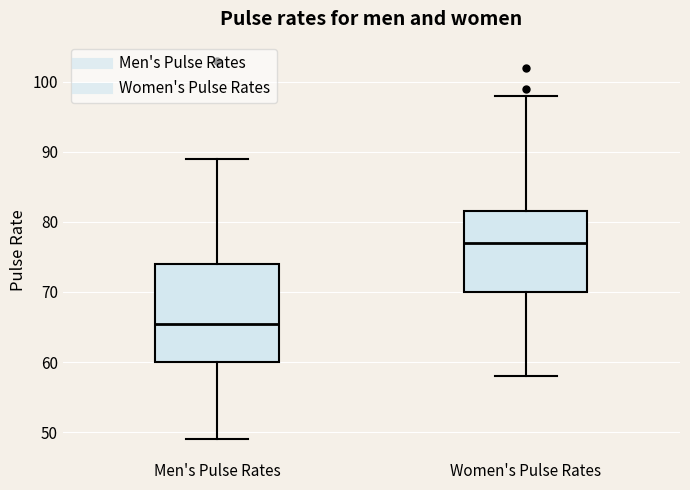

Where does the upper whisker of the box for Men's Pulse Rates end on the y-axis? The values are not printed on the chart, so give them approximately, as read against the axis.

89